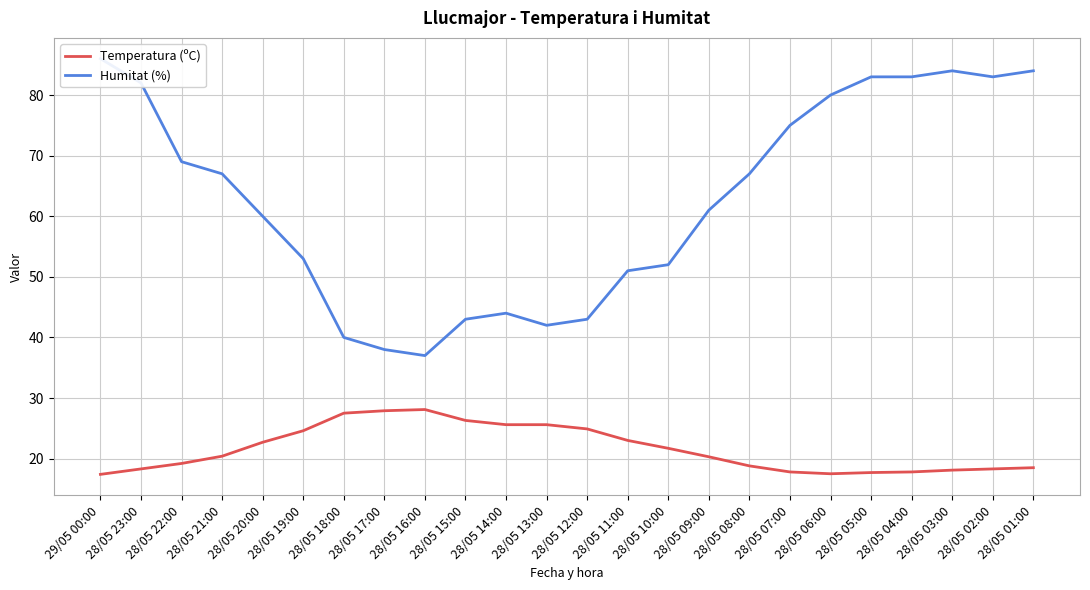

Which series has the largest total across all categories?

Humitat (%)